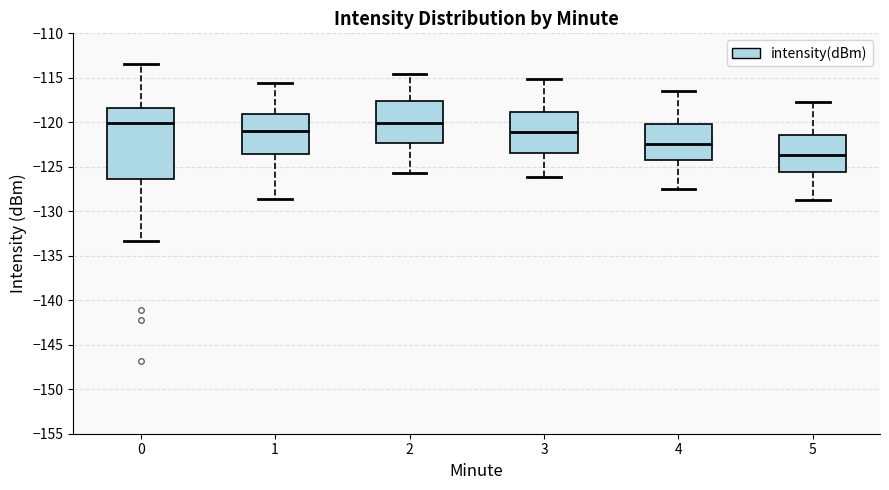

Which box's median line is the lowest?

5